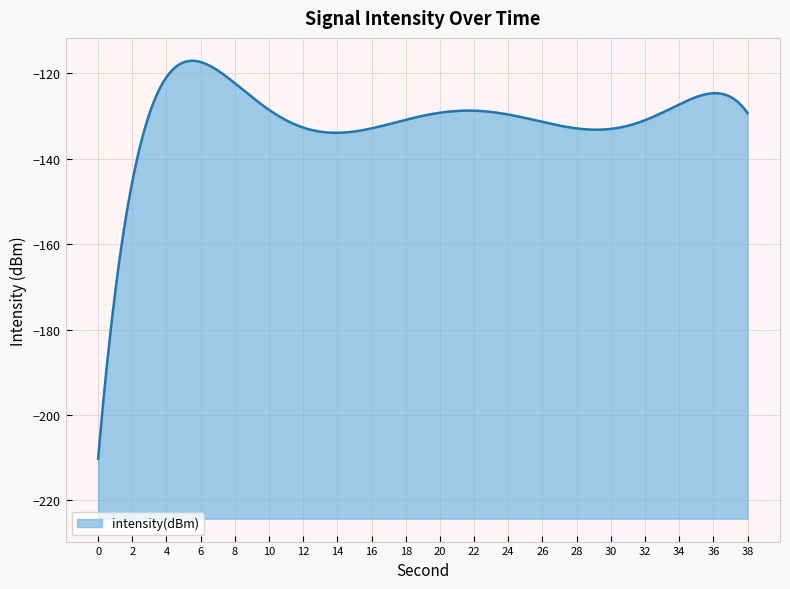

What is the minimum value shown in the chart?

-210.3